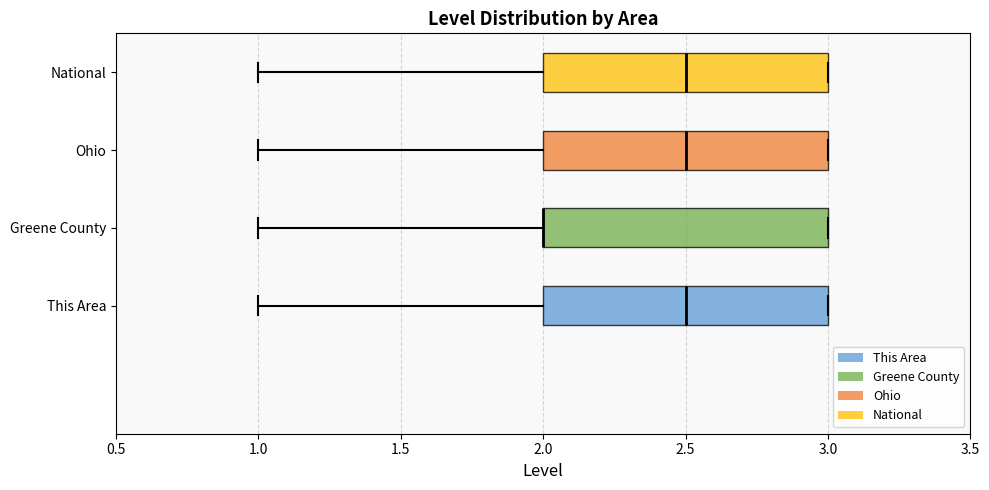

Reading bottom to top, transcribe this box plot: for each box, give where its median line is, the range the box spans, and where its two whiskers end, as read against the x-axis. The values are not printed on the chart, so give them approximately, as read against the axis.

This Area: median 2.5, box 2.0 to 3.0, whiskers 1.0 to 3.0
Greene County: median 2.0 (drawn on the box's left edge), box 2.0 to 3.0, whiskers 1.0 to 3.0
Ohio: median 2.5, box 2.0 to 3.0, whiskers 1.0 to 3.0
National: median 2.5, box 2.0 to 3.0, whiskers 1.0 to 3.0